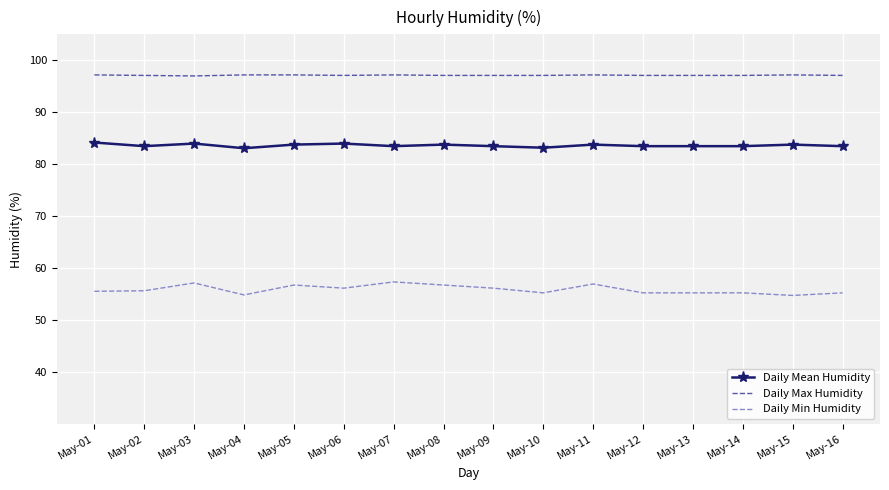

Rank the series by their average value, from highest to lowest.

Daily Max Humidity, Daily Mean Humidity, Daily Min Humidity